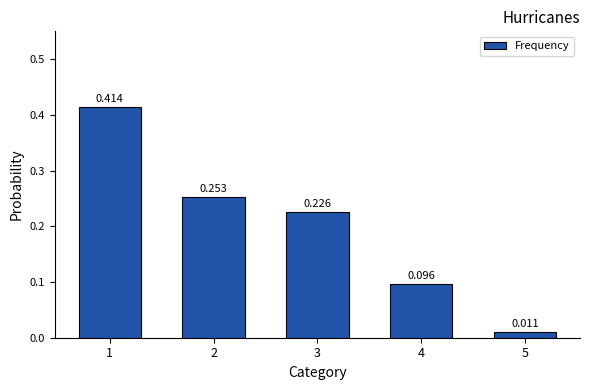

How many bars are there in total?

5